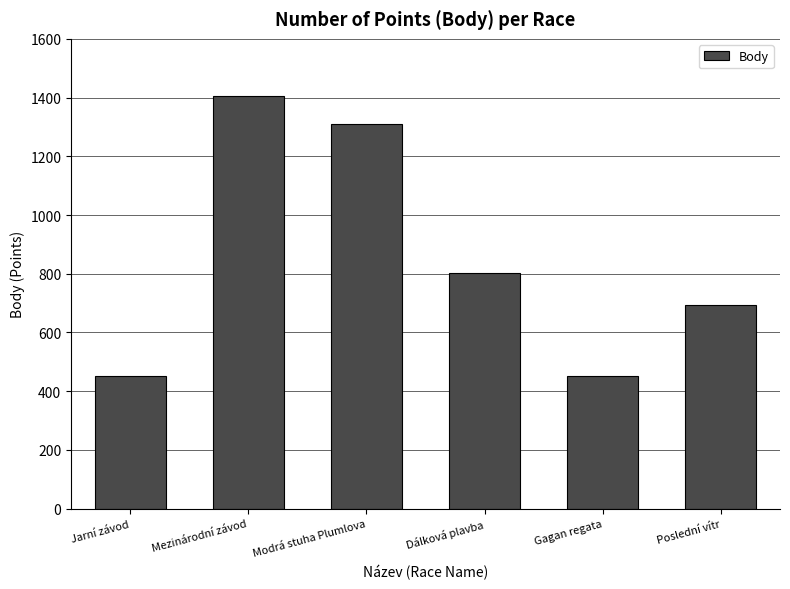

Which category has the highest value across all series?

Mezinárodní závod